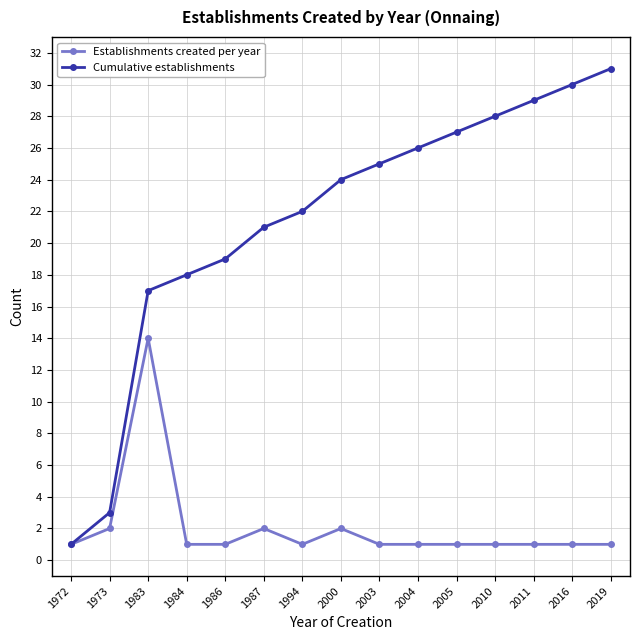

What is the lowest value of the Establishments created per year series?

1